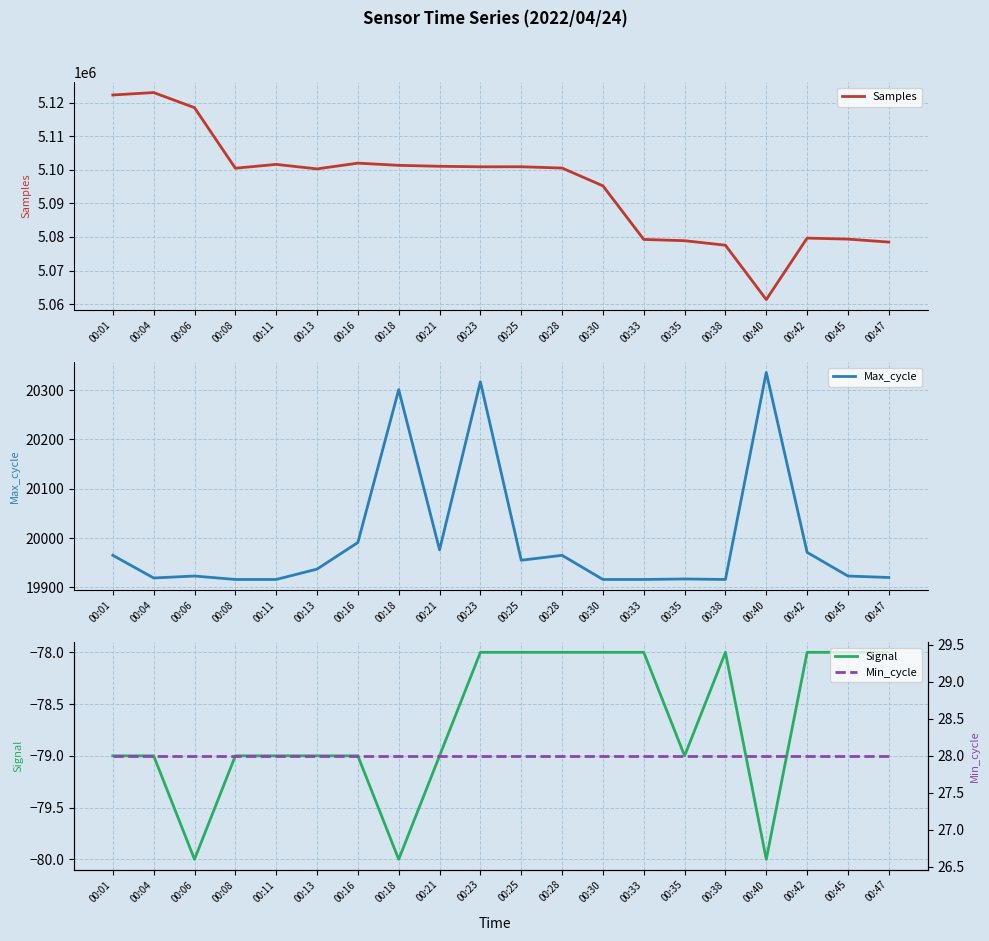

In Signal, how many points are higher than both neighbors (excluding endpoints)?

1